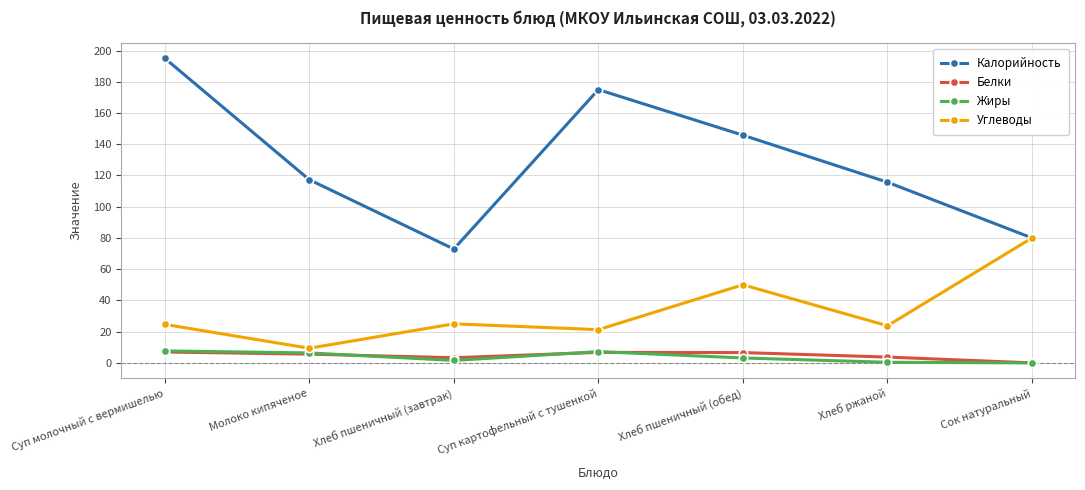

Does the chart display data point markers on the line(s)?

Yes